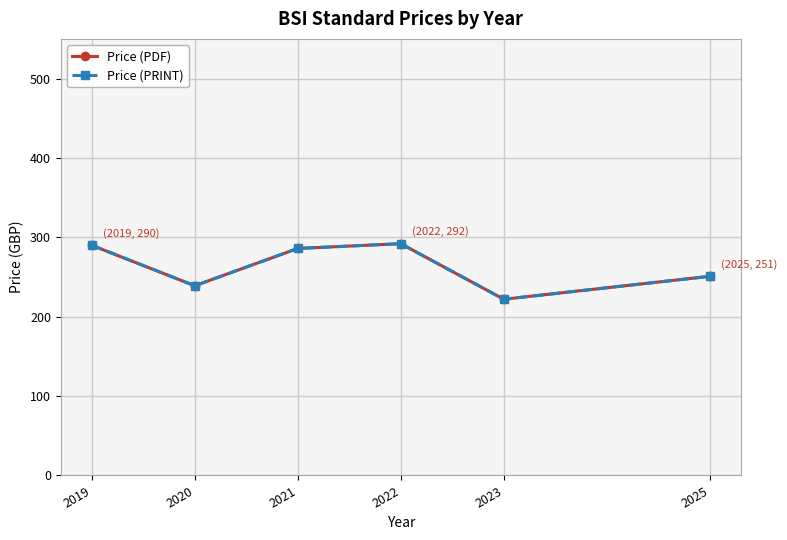

Does the chart have visible grid lines?

Yes